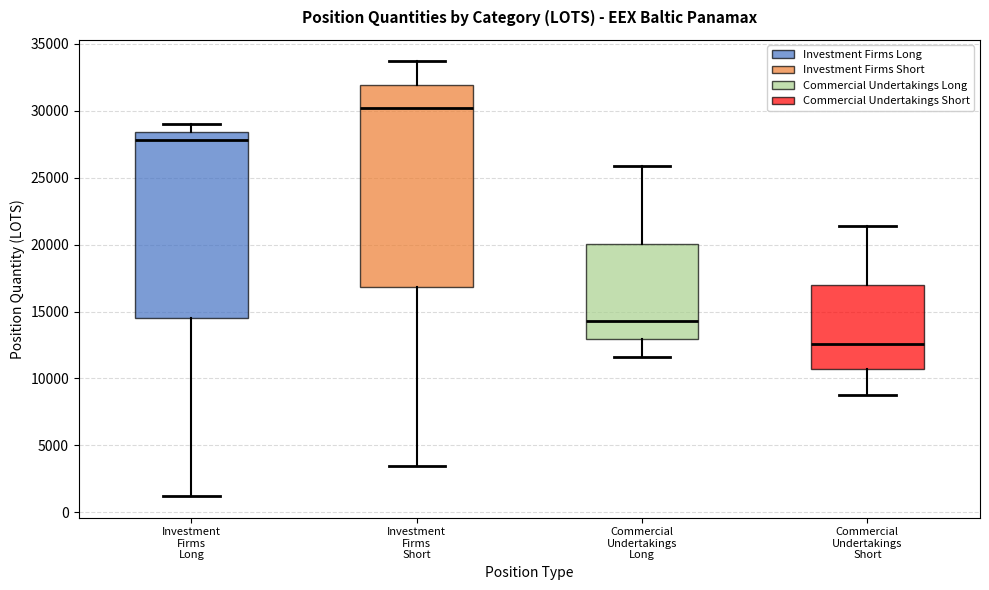

Where does the upper whisker of the box for Commercial Undertakings Long end on the y-axis? The values are not printed on the chart, so give them approximately, as read against the axis.

26000